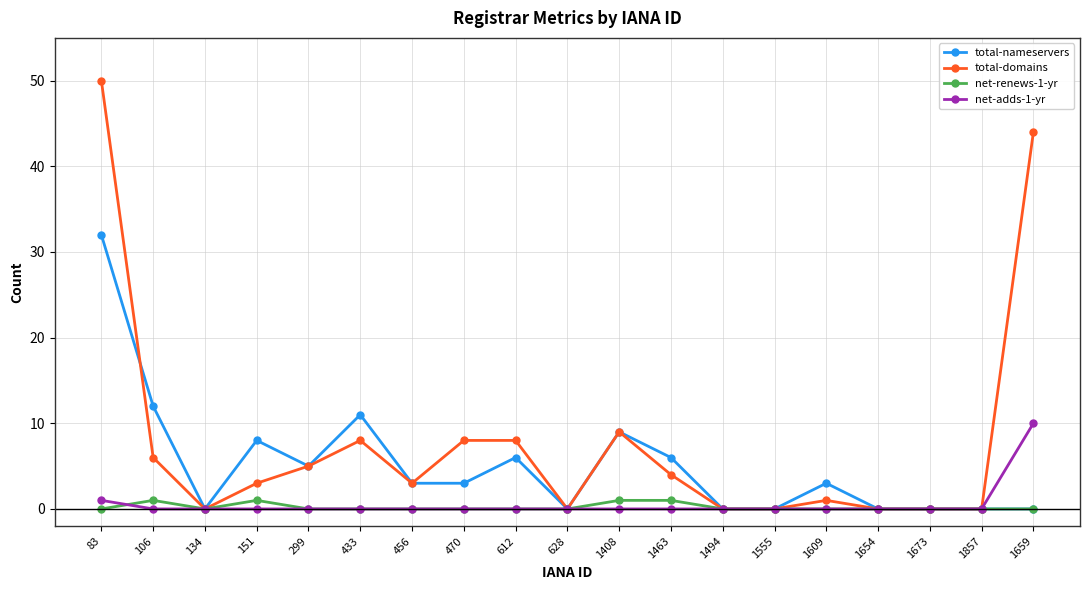

At which label is total-nameservers closest to 16?

106